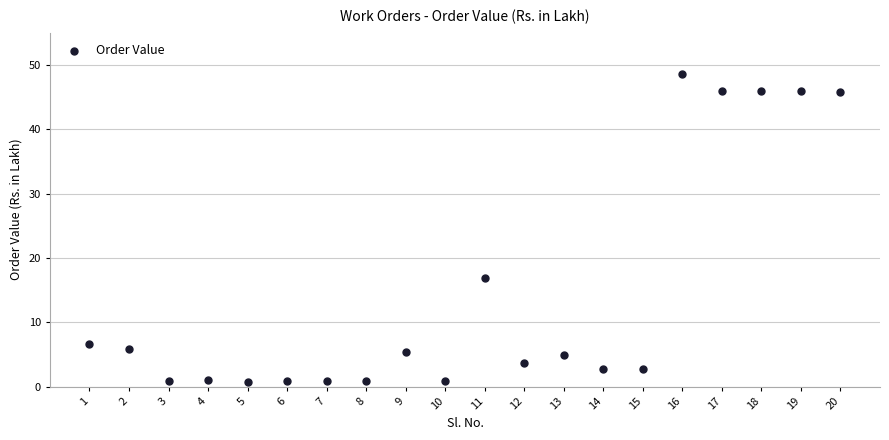

What is the range of Y values (max minus min)?

47.9